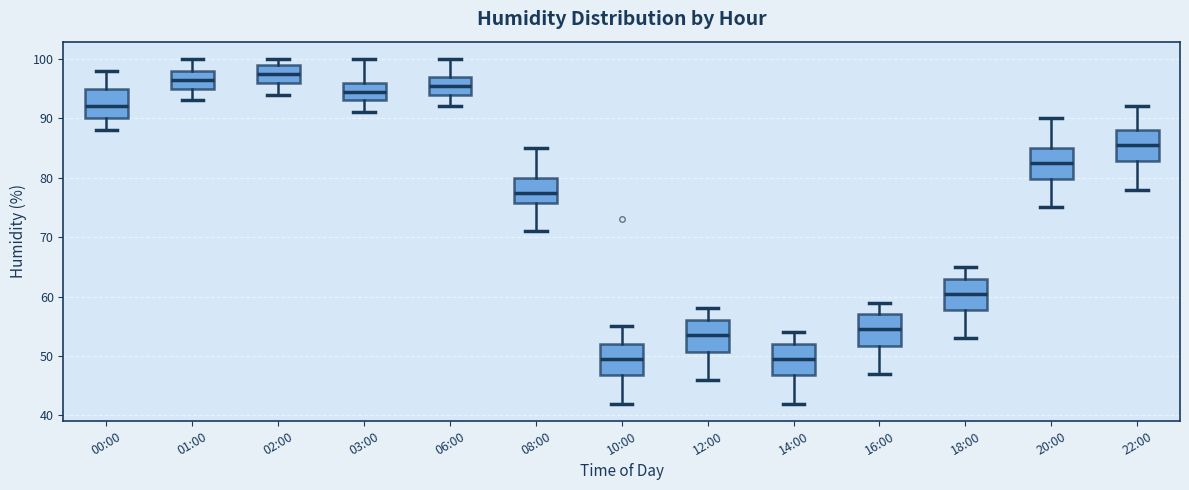

Reading left to right, transcribe this box plot: for each box, give where its median line is, the range the box spans, and where its two whiskers end, as read against the y-axis. The values are not printed on the chart, so give them approximately, as read against the axis.

00:00: median 92, box 90 to 95, whiskers 88 to 98
01:00: median 97, box 95 to 98, whiskers 93 to 100
02:00: median 98, box 96 to 99, whiskers 94 to 100
03:00: median 95, box 93 to 96, whiskers 91 to 100
06:00: median 96, box 94 to 97, whiskers 92 to 100
08:00: median 78, box 76 to 80, whiskers 71 to 85
10:00: median 50, box 47 to 52, whiskers 42 to 55
12:00: median 54, box 51 to 56, whiskers 46 to 58
14:00: median 50, box 47 to 52, whiskers 42 to 54
16:00: median 55, box 52 to 57, whiskers 47 to 59
18:00: median 61, box 58 to 63, whiskers 53 to 65
20:00: median 83, box 80 to 85, whiskers 75 to 90
22:00: median 86, box 83 to 88, whiskers 78 to 92